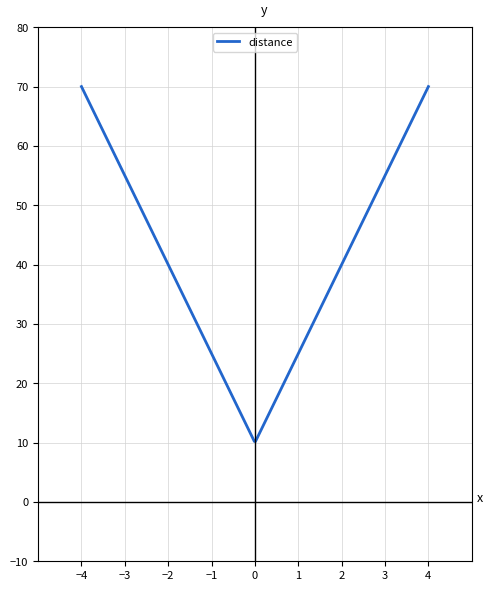

What is the minimum value shown in the chart?

10.2